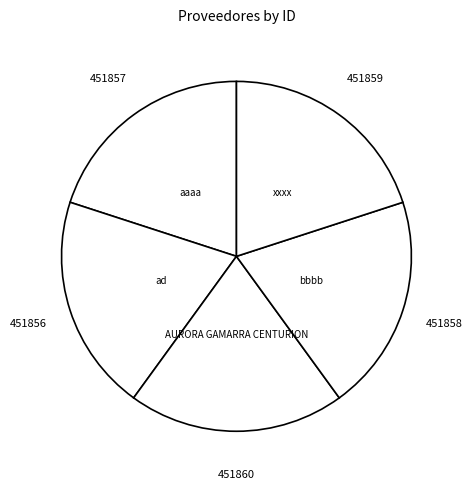

Does xxxx represent more than half of the total?

No